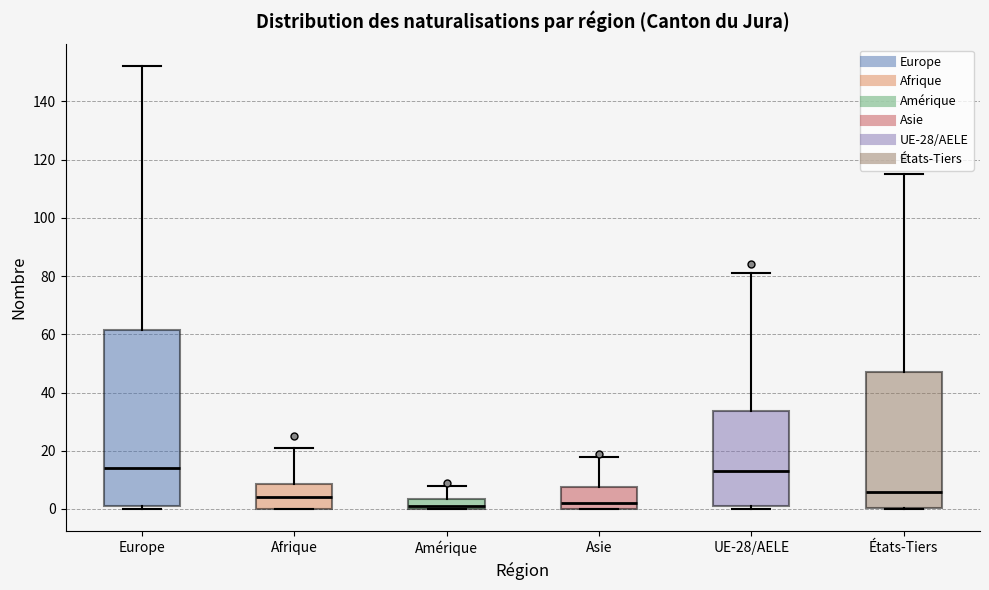

Reading left to right, read every box against the y-axis: the position of its median line, the range the box covers, and the ends of its whiskers. The values are not printed on the chart, so give them approximately, as read against the axis.

Europe: median 14, box 2 to 62, whiskers 0 to 152
Afrique: median 4, box 0 to 8, whiskers 0 to 22
Amérique: median 2, box 0 to 4, whiskers 0 to 8
Asie: median 2, box 0 to 8, whiskers 0 to 18
UE-28/AELE: median 14, box 2 to 34, whiskers 0 to 82
États-Tiers: median 6, box 0 to 48, whiskers 0 to 116